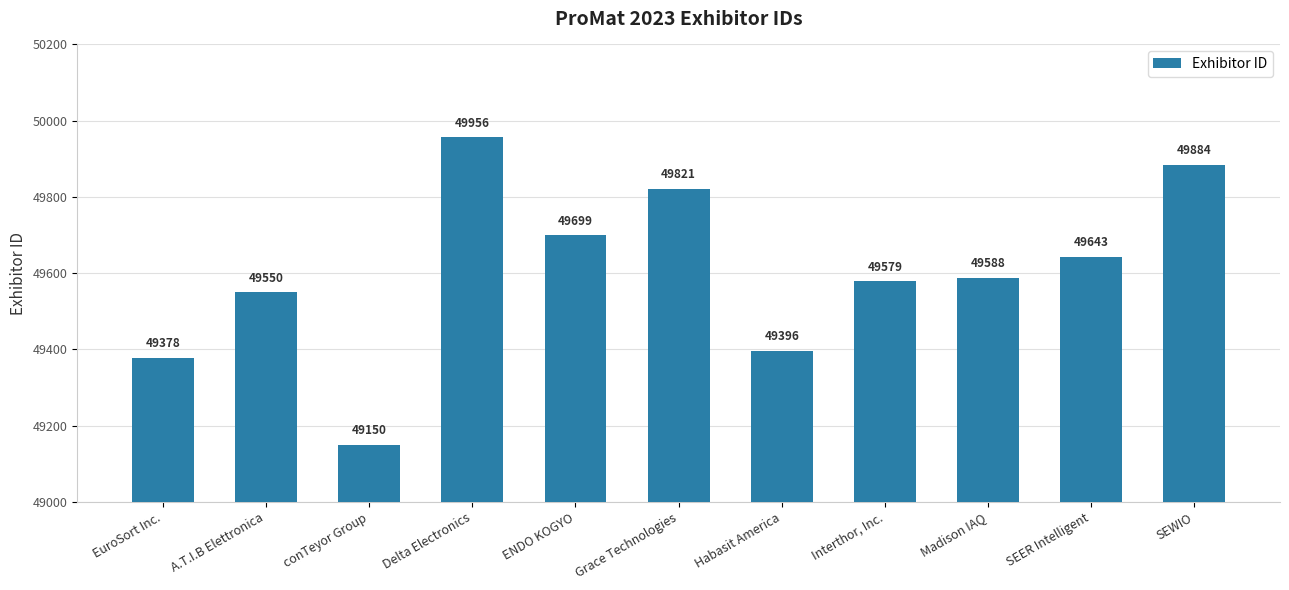

What is the sum of the values at A.T.I.B Elettronica and Habasit America?

98946